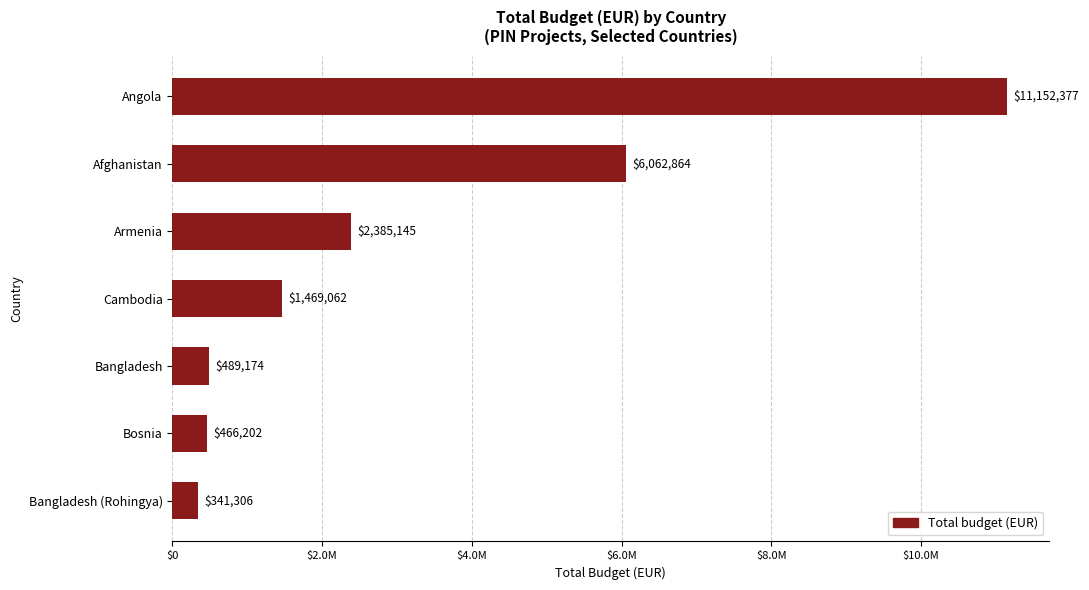

Where is the data nearest to the value 5746841?

Afghanistan